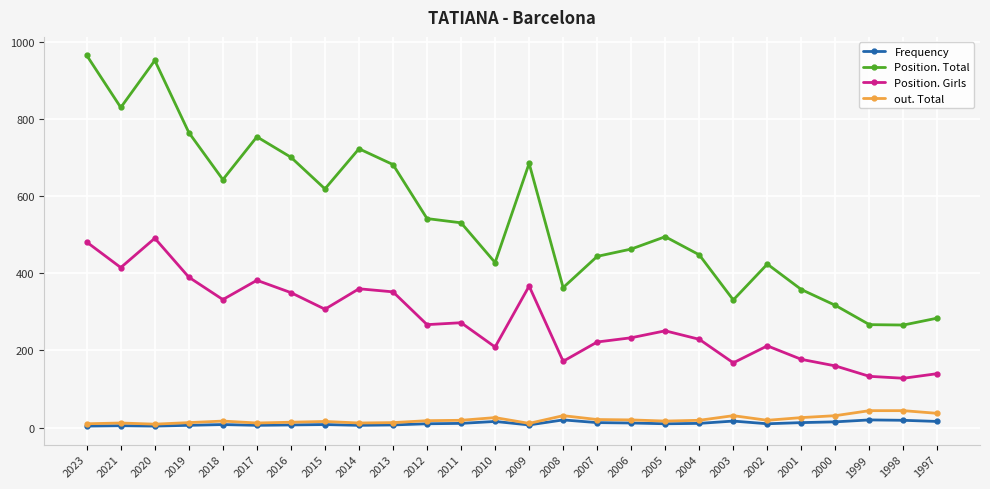

True or false: Frequency and Position. Girls cross at least once.

False